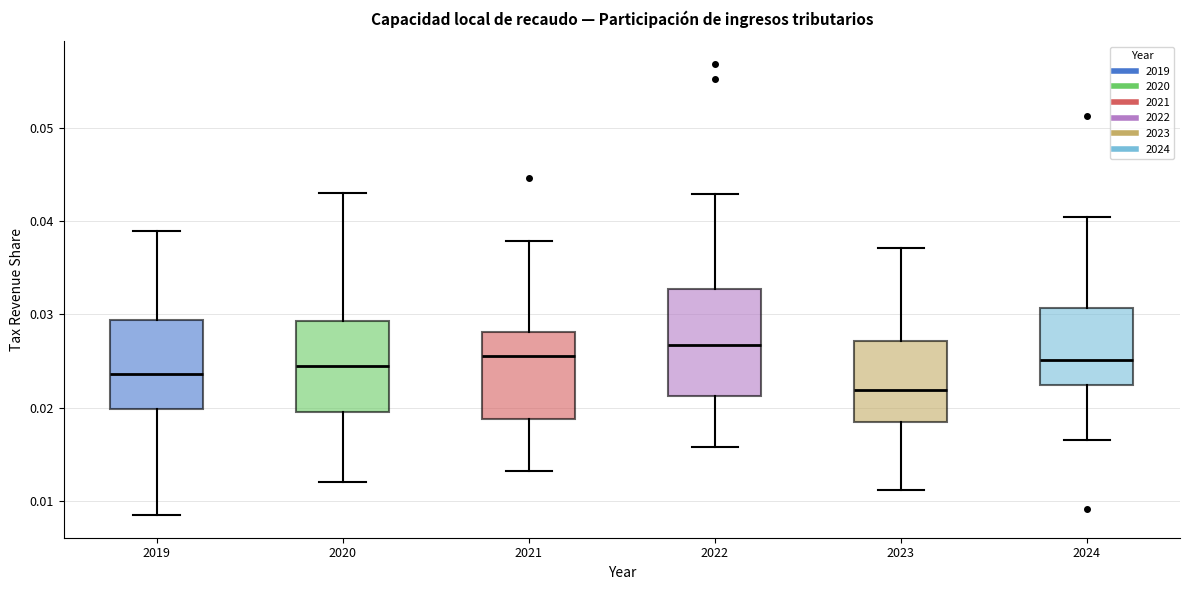

Which box is the tallest, from its lower edge to its upper edge?

2022